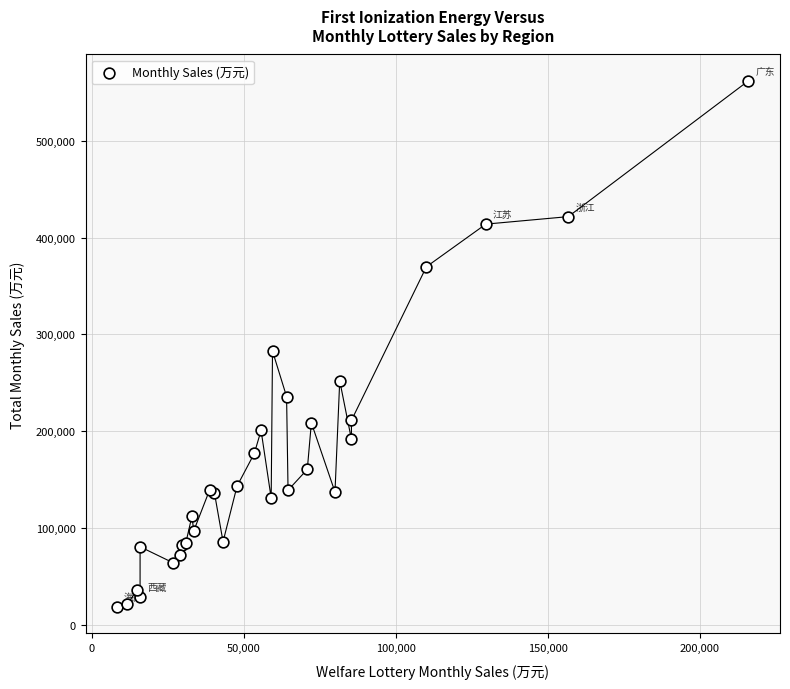

What Y value in the scatter plot is closest to 290107?

282732.6